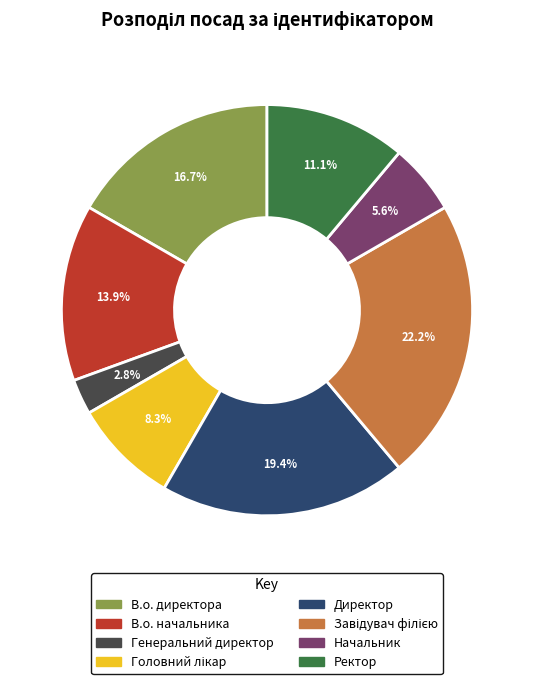

Which category has the smallest portion of the pie?

Генеральний директор